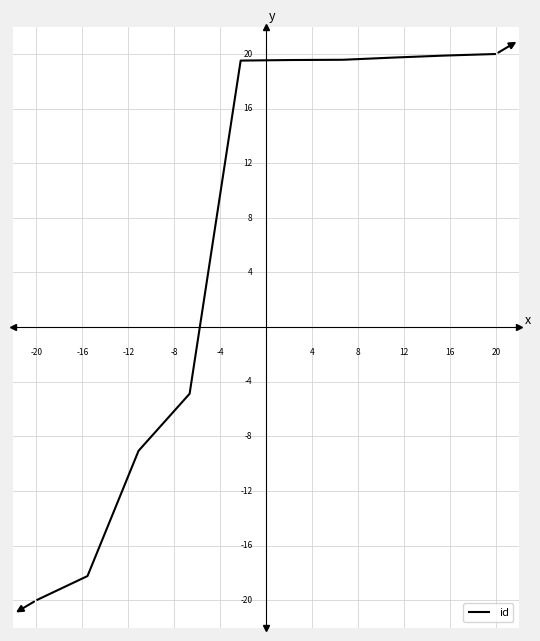

How many values exceed 19?

6